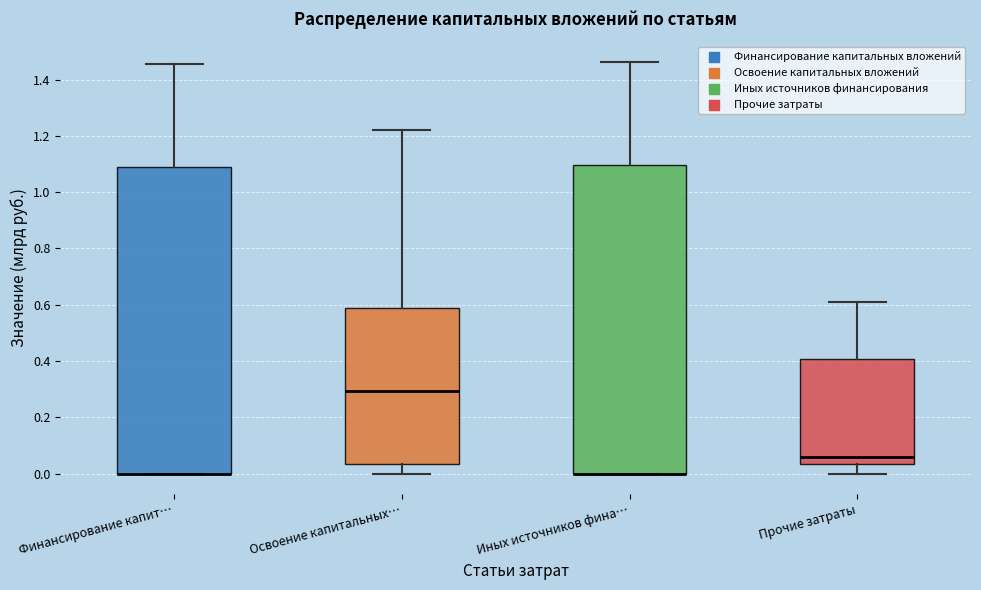

Reading left to right, transcribe this box plot: for each box, give where its median line is, the range the box spans, and where its two whiskers end, as read against the y-axis. The values are not printed on the chart, so give them approximately, as read against the axis.

Финансирование капит…: median 0.00 (drawn on the box's lower edge), box 0.00 to 1.10, whiskers 0.00 to 1.46
Освоение капитальных…: median 0.30, box 0.04 to 0.58, whiskers 0.00 to 1.22
Иных источников фина…: median 0.00 (drawn on the box's lower edge), box 0.00 to 1.10, whiskers 0.00 to 1.46
Прочие затраты: median 0.06, box 0.04 to 0.40, whiskers 0.00 to 0.60